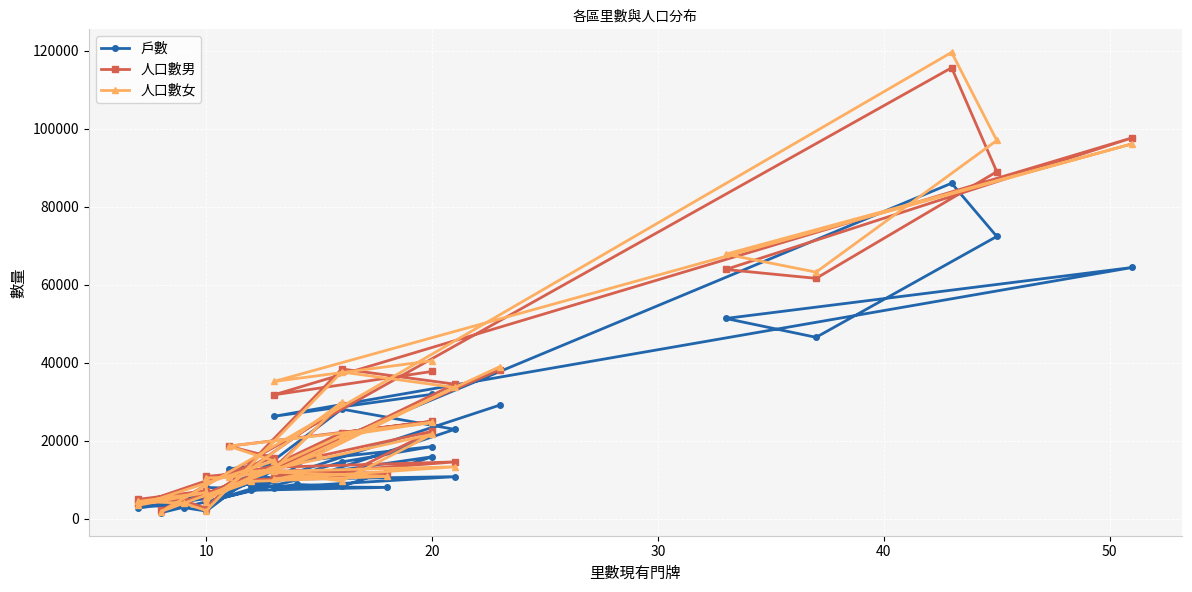

At how many categories does at least one series exceed 34864?

9